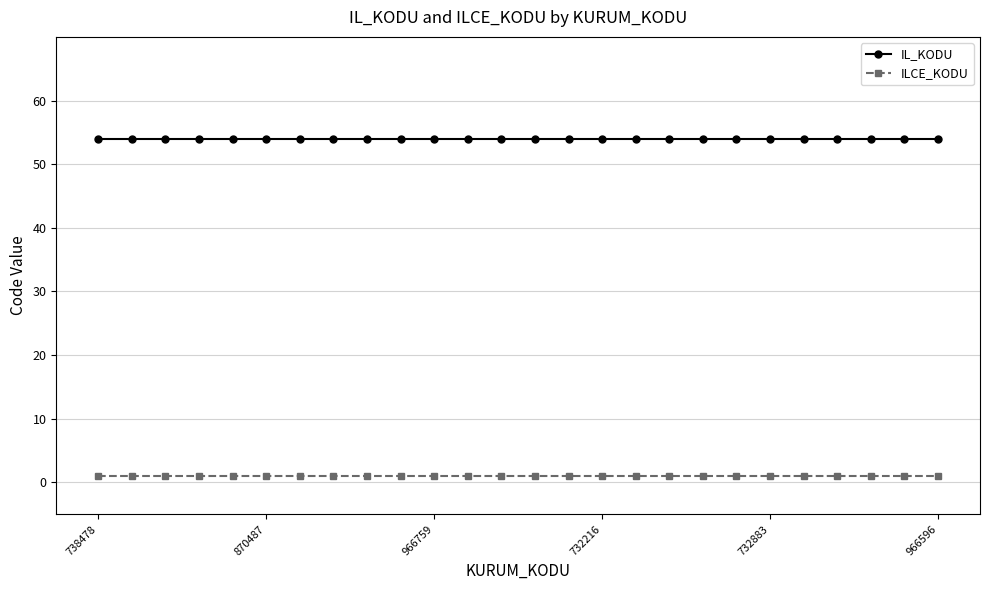

What is the average value of the IL_KODU series?

54